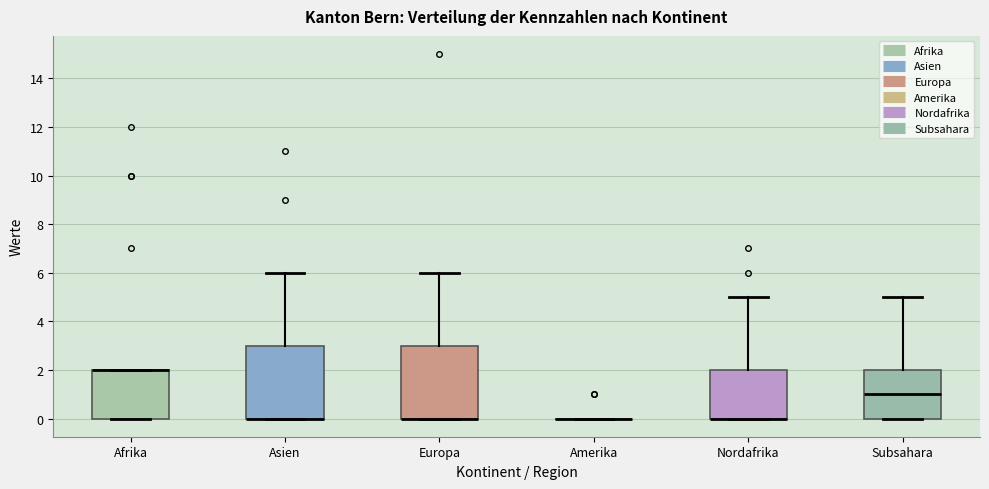

Where is the upper edge of the box for Nordafrika on the y-axis? The values are not printed on the chart, so give them approximately, as read against the axis.

2